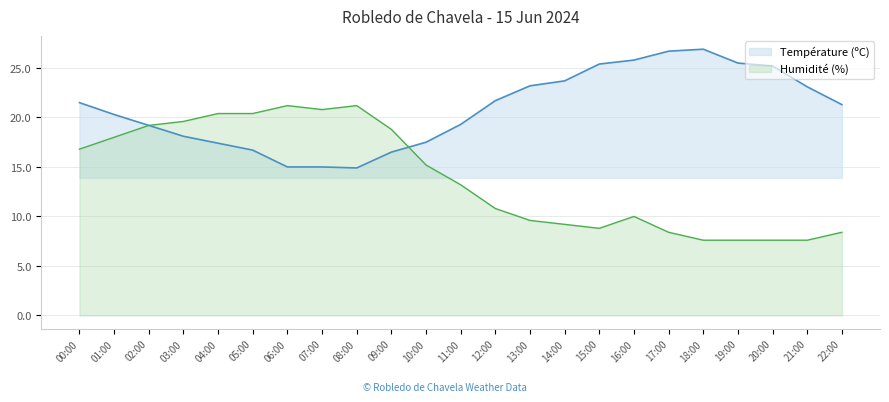

How many intersections are there between Humidité (%) and Température (ºC)?

2